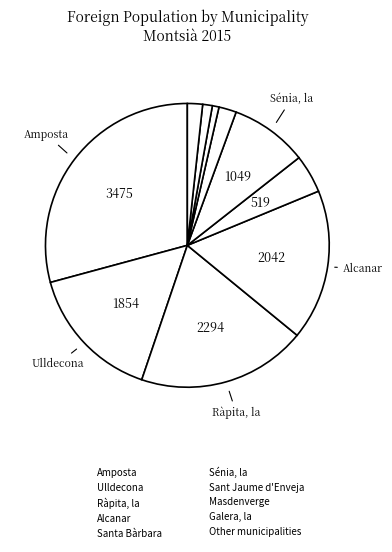

To the nearest percent, what is the average slice percentage?

10%